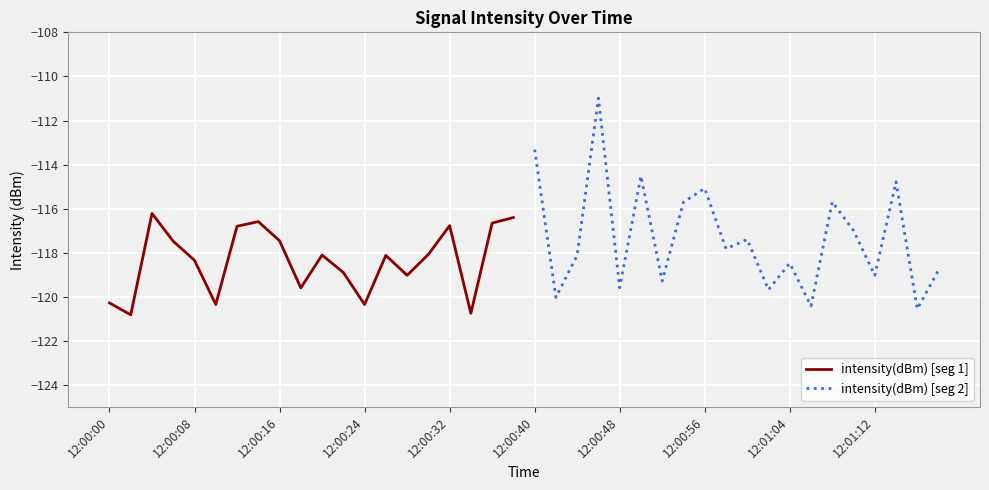

The value of intensity(dBm) [seg 2] at 12:00:56 is -50.5. True or false?

False